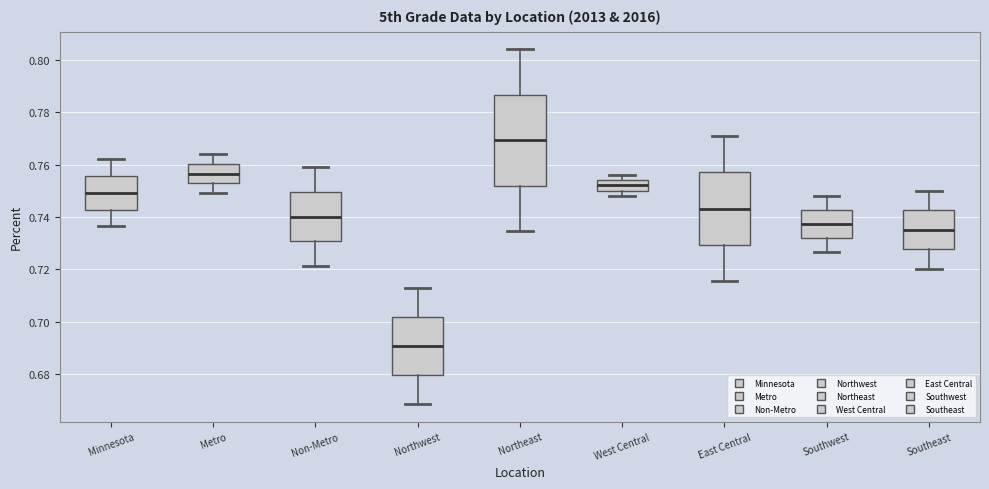

Comparing the boxes themselves (not the whiskers), which one is the tallest?

Northeast